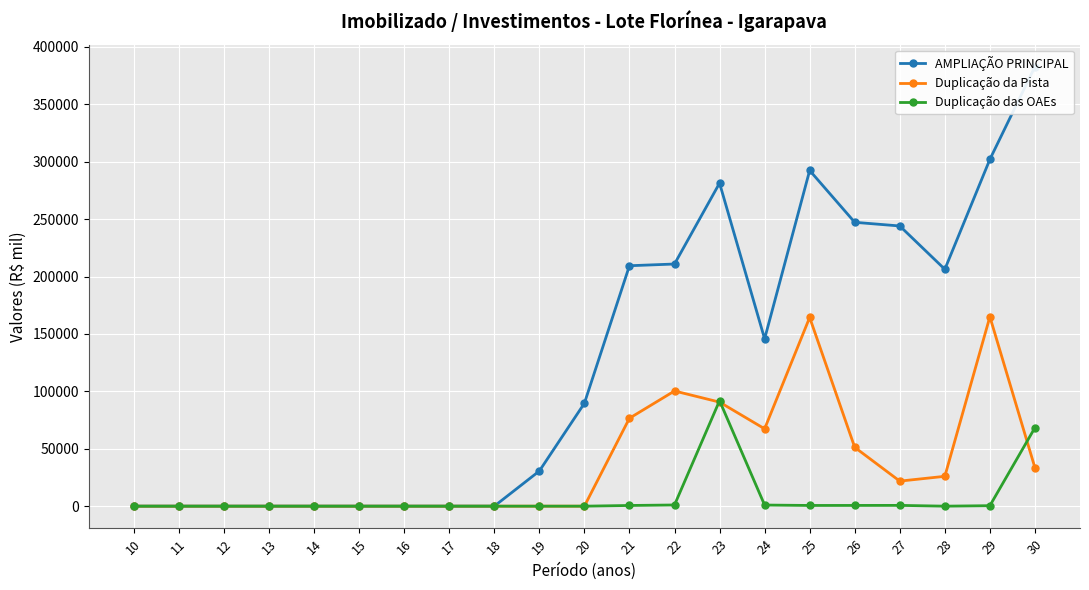

At 14, list the series in order from smallest to largest.

AMPLIAÇÃO PRINCIPAL, Duplicação da Pista, Duplicação das OAEs